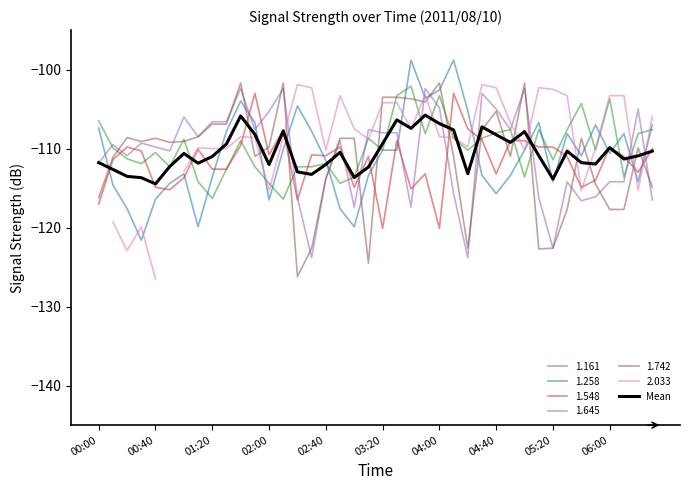

The Mean series shows -111.0 at 01:20. True or false?

True